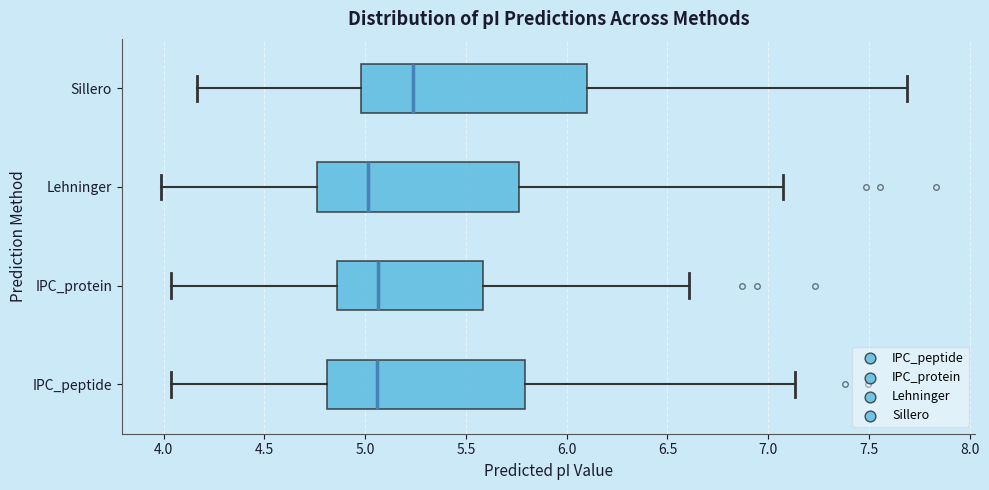

Reading bottom to top, read every box against the x-axis: the position of its median line, the range the box covers, and the ends of its whiskers. The values are not printed on the chart, so give them approximately, as read against the axis.

IPC_peptide: median 5.05, box 4.80 to 5.80, whiskers 4.05 to 7.15
IPC_protein: median 5.05, box 4.85 to 5.60, whiskers 4.05 to 6.60
Lehninger: median 5.00, box 4.75 to 5.75, whiskers 4.00 to 7.05
Sillero: median 5.25, box 5.00 to 6.10, whiskers 4.15 to 7.70